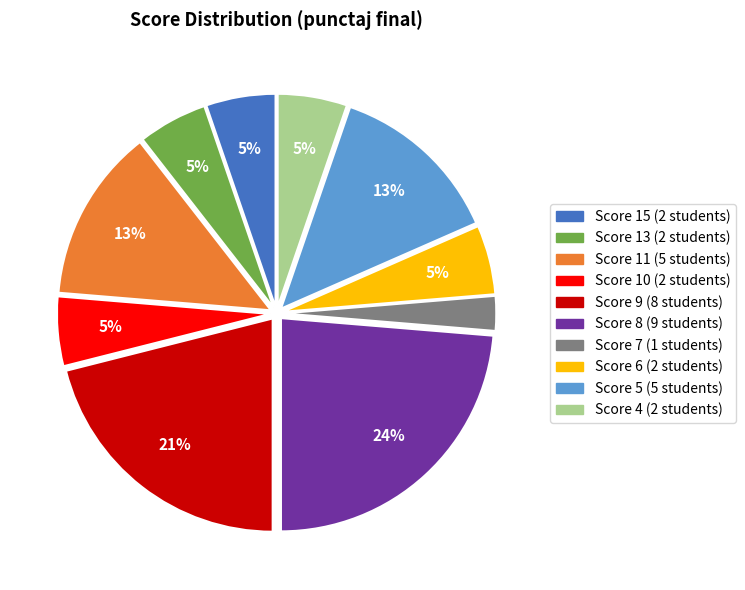

Is there a majority slice in this chart?

No